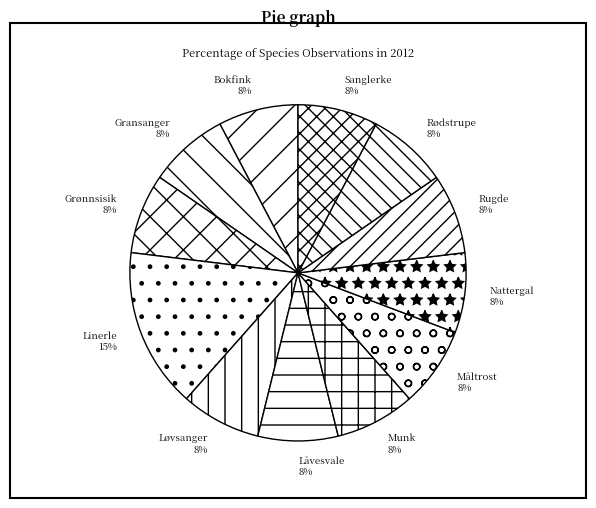

To the nearest percent, what percentage of the pie is Sanglerke?

8%